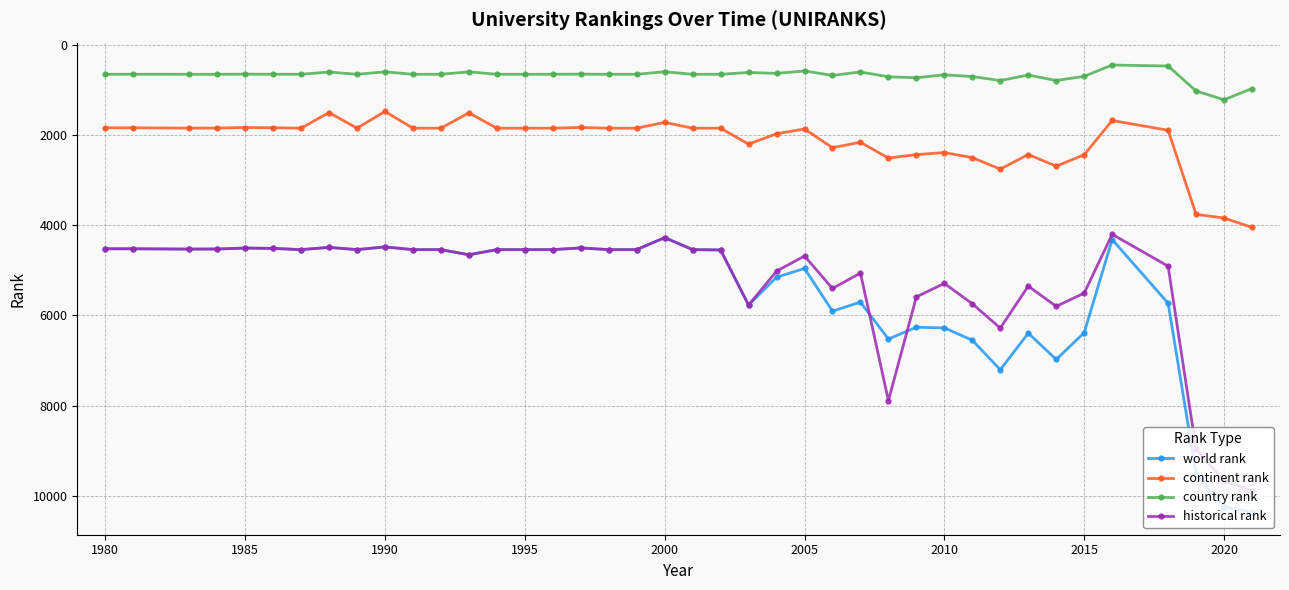

What is the maximum value shown in the chart?

10372.0